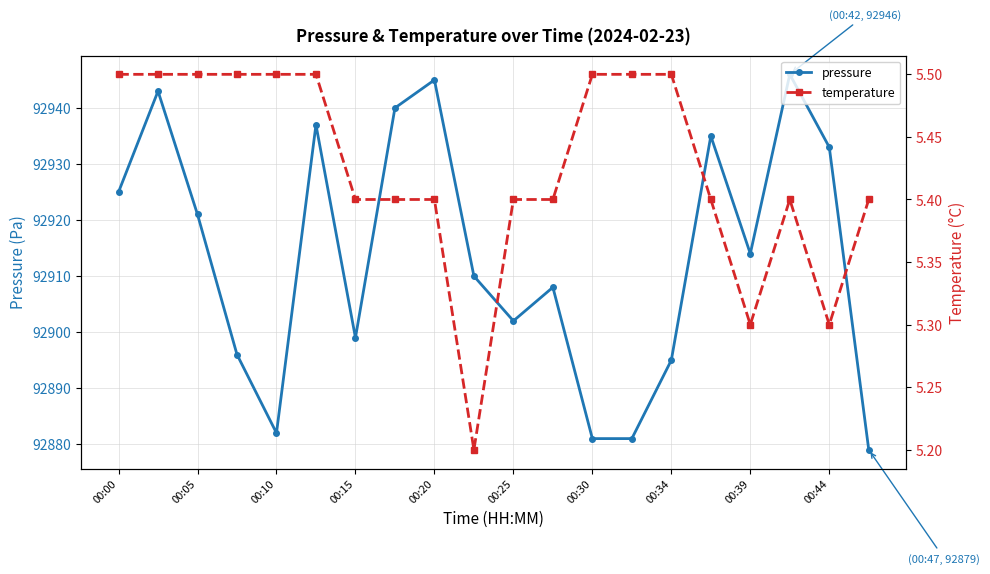

True or false: pressure and temperature cross at least once.

False